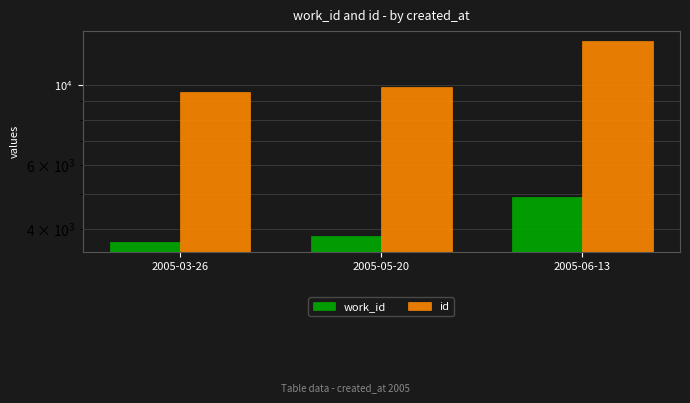

Reading left to right, what are all the values shown in this chart?

work_id: 2005-03-26=3687	2005-05-20=3820	2005-06-13=4913
id: 2005-03-26=9551	2005-05-20=9840	2005-06-13=13175